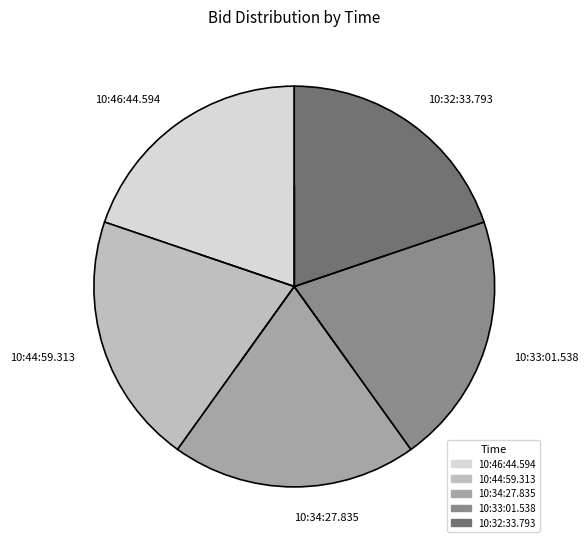

Is 10:46:44.594 the majority of the pie?

No